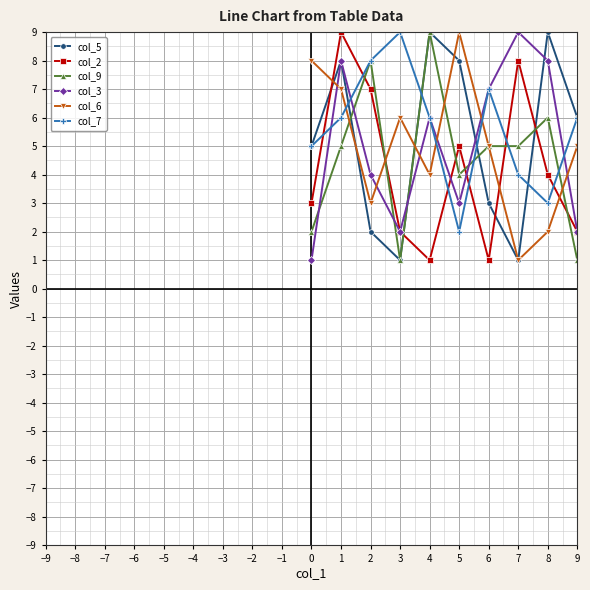

What are all the series names shown in the legend?

col_5, col_2, col_9, col_3, col_6, col_7